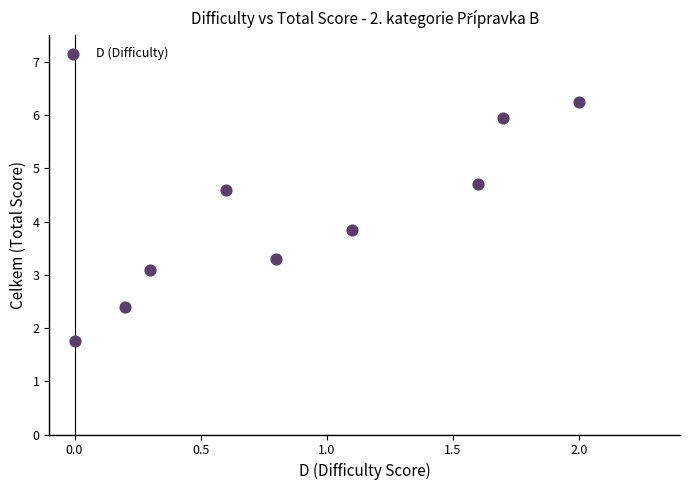

What is the average Y value?

4.0